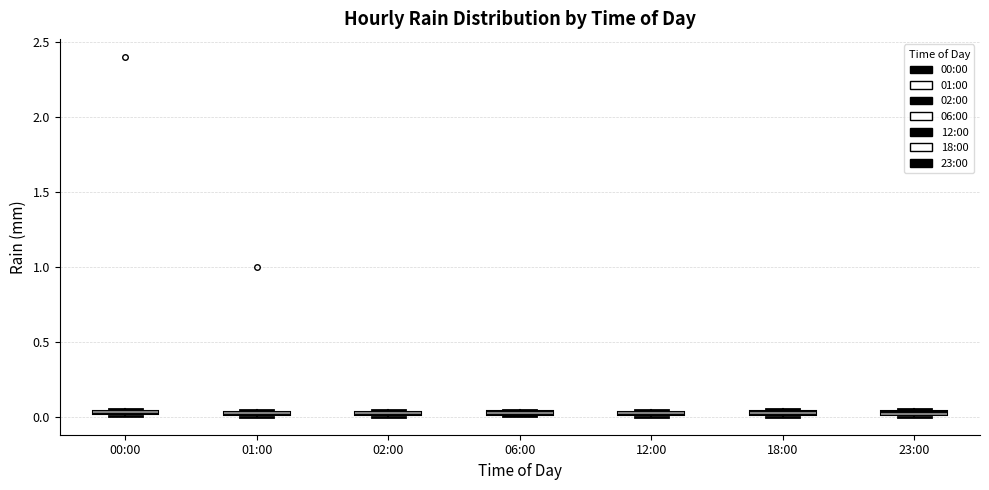

Where is the lower edge of the box for 02:00 on the y-axis? The values are not printed on the chart, so give them approximately, as read against the axis.

0.00